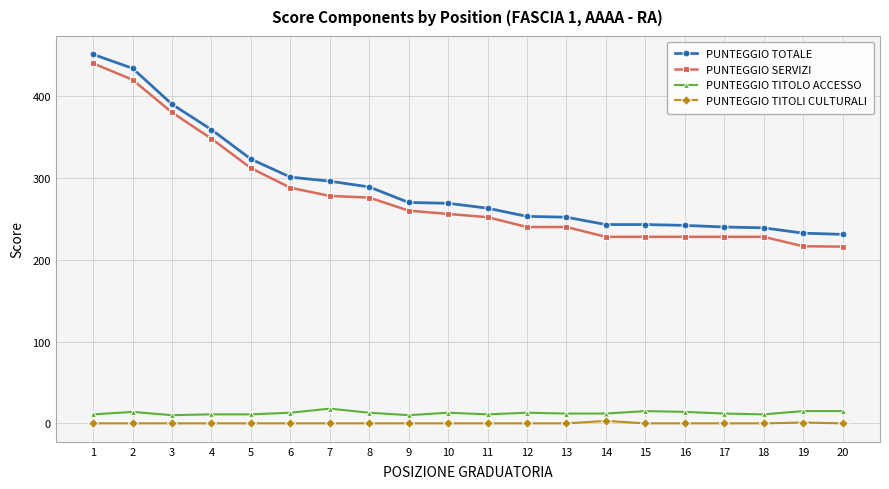

Is the value of PUNTEGGIO SERVIZI at 15 greater than the value of PUNTEGGIO TITOLI CULTURALI at 12?

Yes